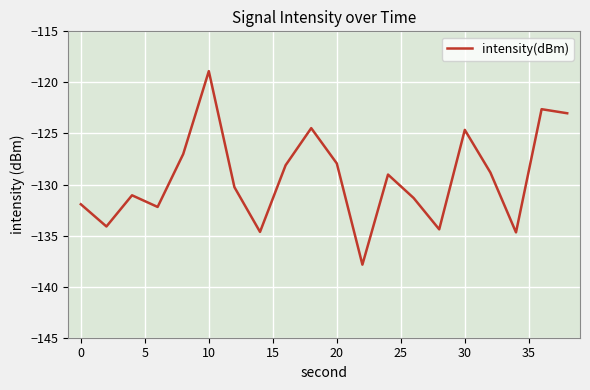

What is the difference between the maximum and minimum values?

18.9